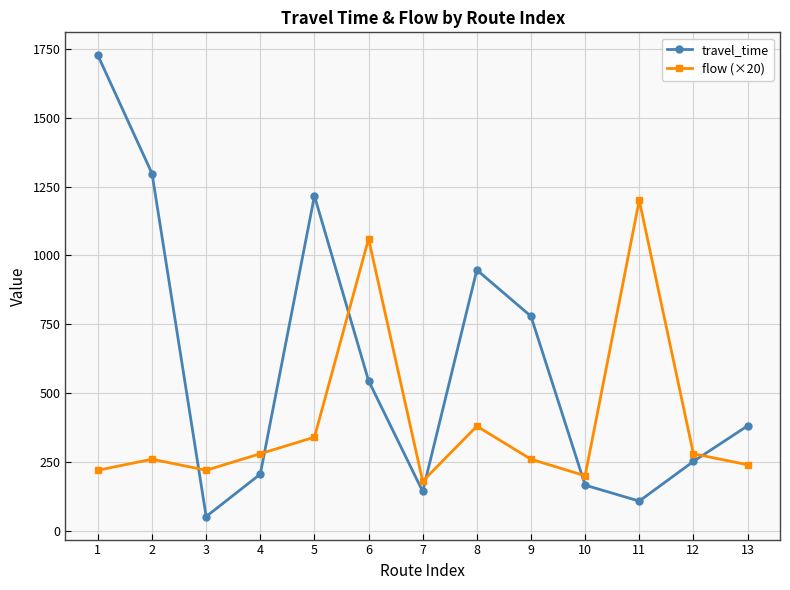

Which series ends up on top after the final intersection of flow (×20) and travel_time?

travel_time